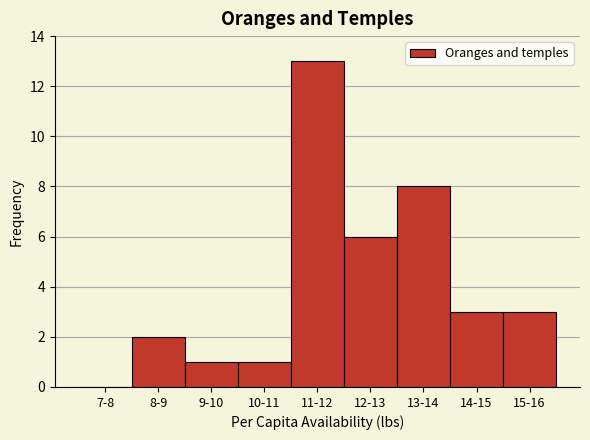

Reading left to right, extract all data points from this chart.

7-8=0	8-9=2	9-10=1	10-11=1	11-12=13	12-13=6	13-14=8	14-15=3	15-16=3